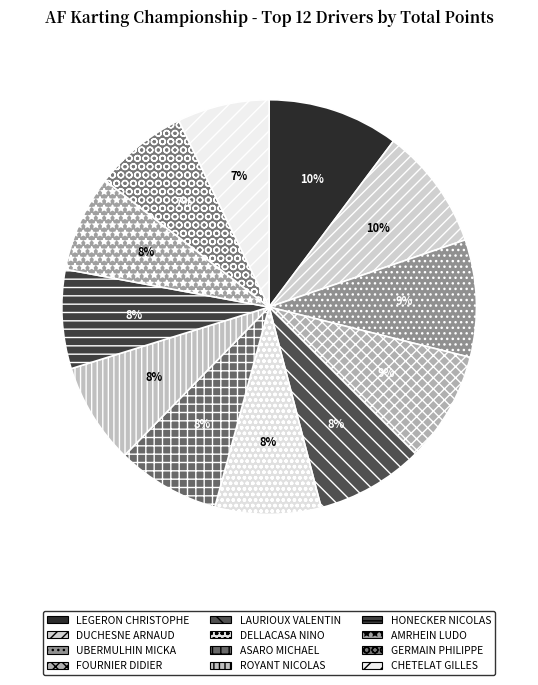

What is the total percentage of AMRHEIN LUDO and FOURNIER DIDIER?

16.2%